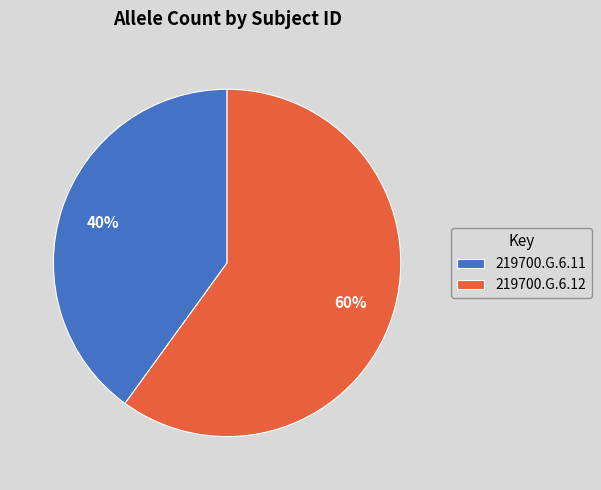

The 219700.G.6.12 slice represents 47% of the pie. True or false?

False